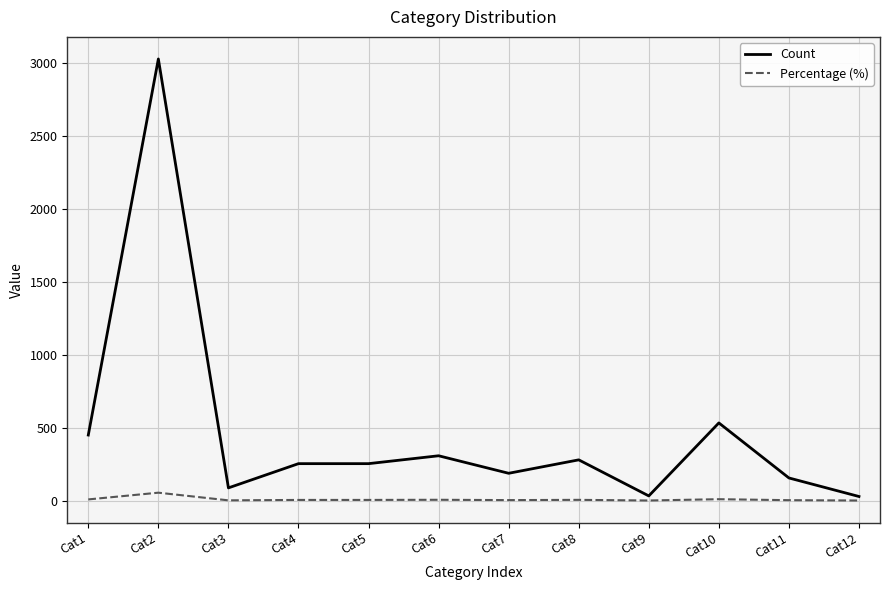

Which category has the highest value across all series?

Cat2